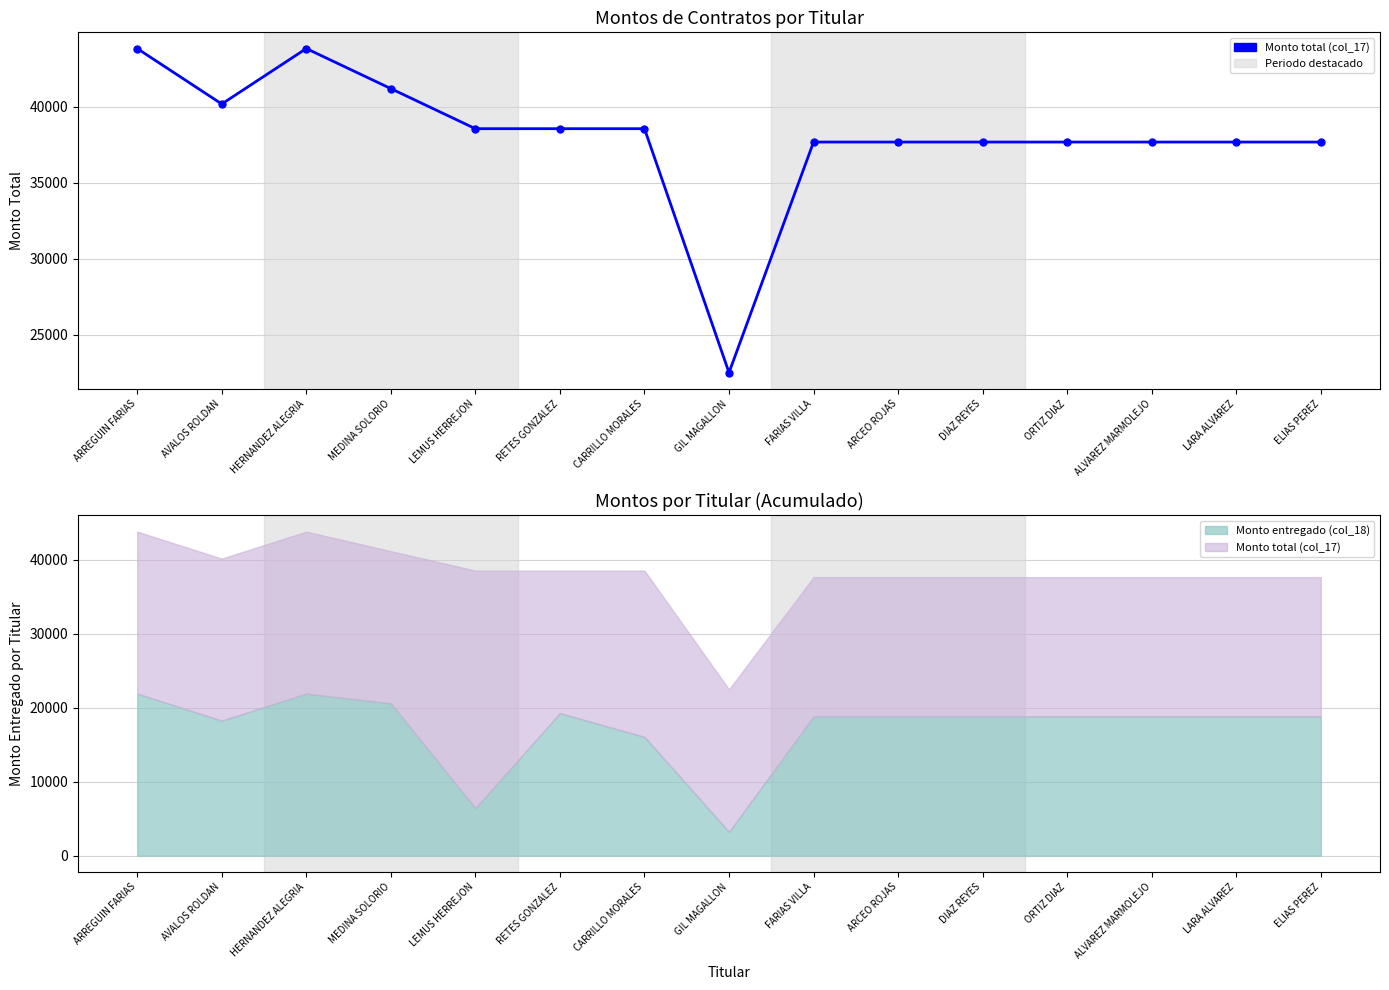

List the labels in order of value, smallest first.

GIL MAGALLON, FARIAS VILLA, ARCEO ROJAS, DIAZ REYES, ORTIZ DIAZ, ALVAREZ MARMOLEJO, LARA ALVAREZ, ELIAS PEREZ, LEMUS HERREJON, RETES GONZALEZ, CARRILLO MORALES, AVALOS ROLDAN, MEDINA SOLORIO, ARREGUIN FARIAS, HERNANDEZ ALEGRIA